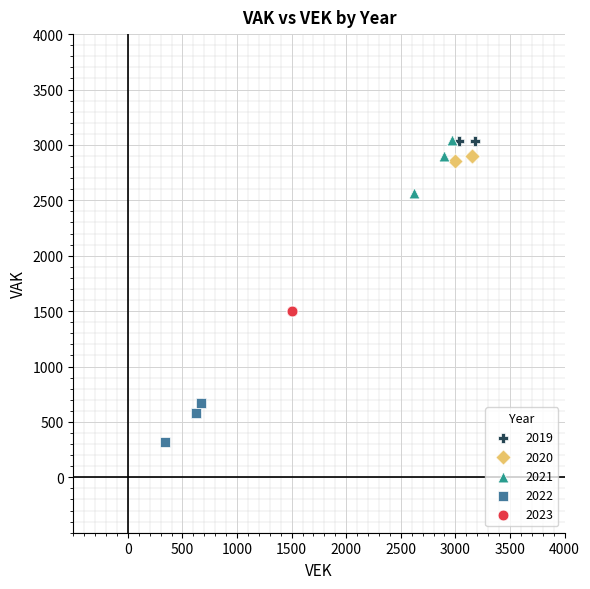

Which series reaches the minimum Y coordinate?

2022